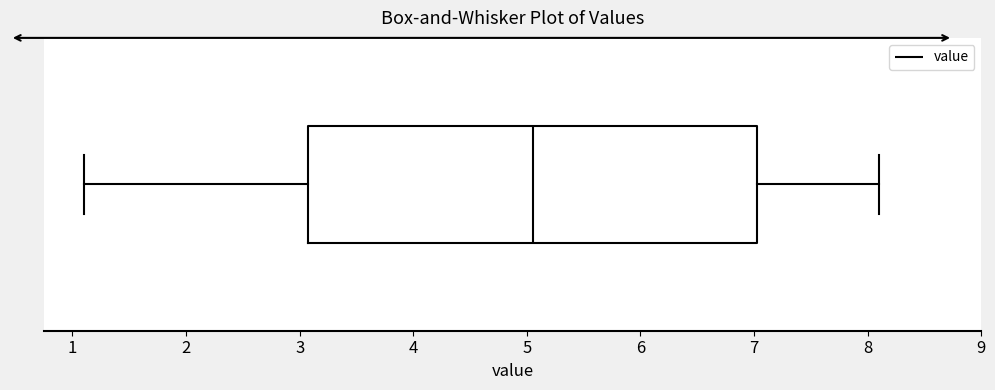

Where is the right edge of the box on the x-axis? The values are not printed on the chart, so give them approximately, as read against the axis.

7.0